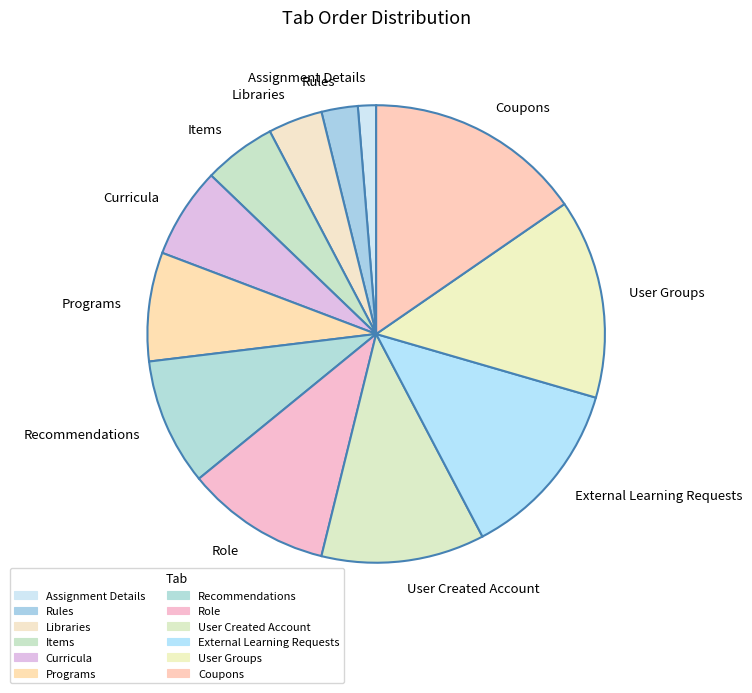

Is it true that User Created Account is 5% of the pie?

False